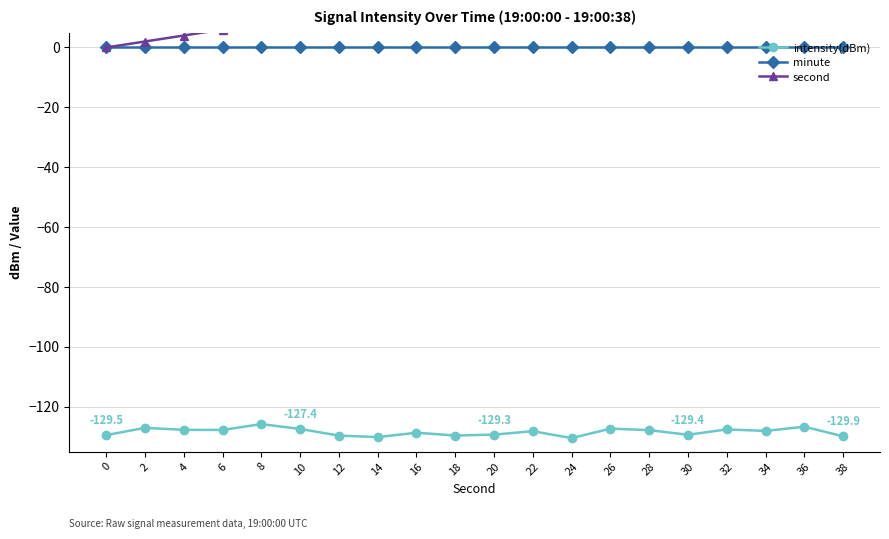

Which series has the largest range (max minus min)?

second